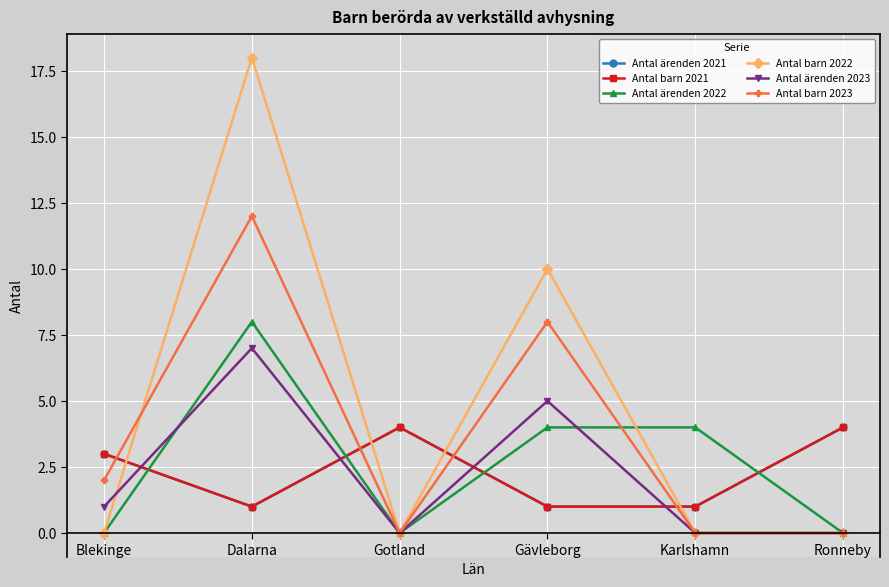

Is the value of Antal barn 2023 at Gävleborg greater than the value of Antal barn 2021 at Gotland?

Yes